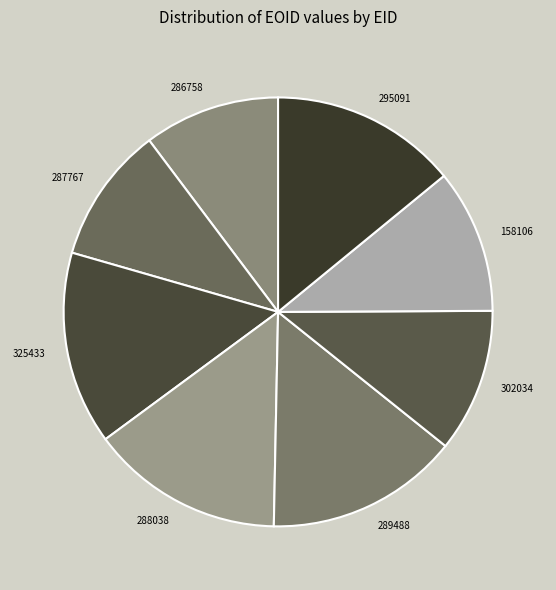

Which has a higher value, 287767 or 288038?

288038